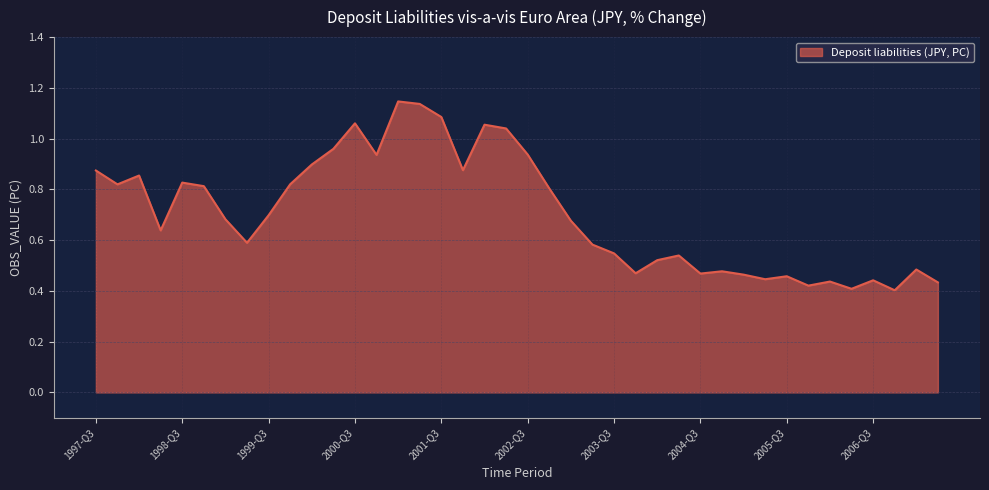

Reading right to left, what are all the values shown in this chart?

0.4	0.5	0.4	0.4	0.4	0.4	0.4	0.5	0.4	0.5	0.5	0.5	0.5	0.5	0.5	0.5	0.6	0.7	0.8	0.9	1.0	1.1	0.9	1.1	1.1	1.1	0.9	1.1	1.0	0.9	0.8	0.7	0.6	0.7	0.8	0.8	0.6	0.9	0.8	0.9